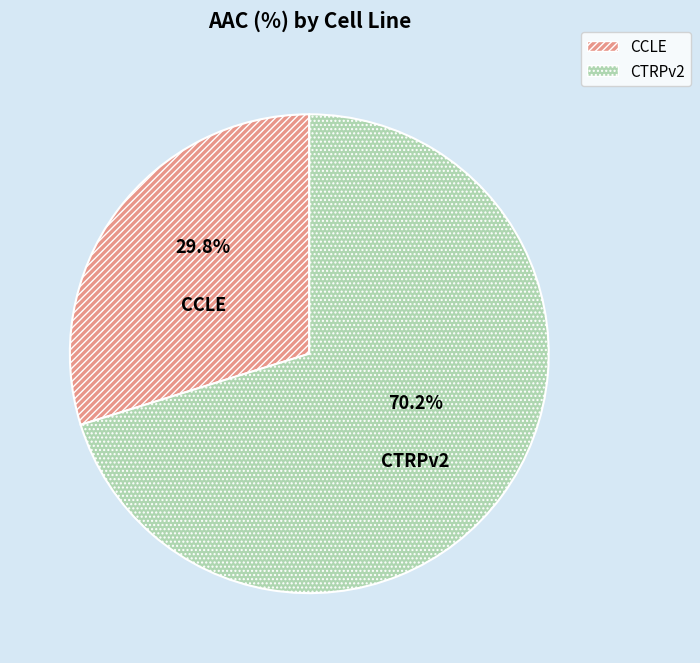

Rank the categories by value from lowest to highest.

CCLE, CTRPv2